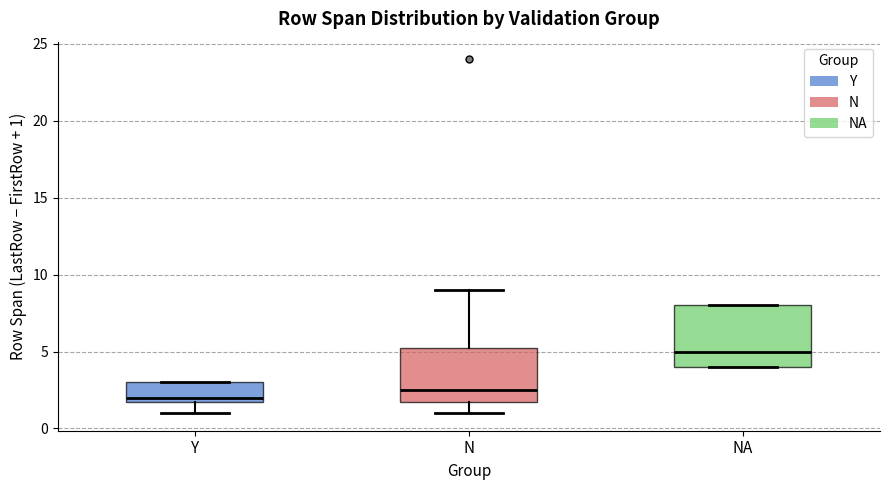

Reading left to right, transcribe this box plot: for each box, give where its median line is, the range the box spans, and where its two whiskers end, as read against the y-axis. The values are not printed on the chart, so give them approximately, as read against the axis.

Y: median 2.0 (just above the box's lower edge), box 2.0 to 3.0, whiskers 1.0 to 3.0
N: median 2.5, box 2.0 to 5.5, whiskers 1.0 to 9.0
NA: median 5.0, box 4.0 to 8.0, whiskers 4.0 to 8.0